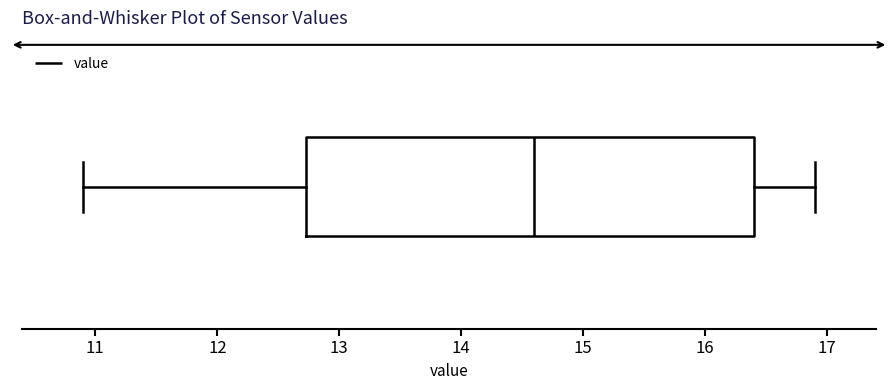

Read this box plot against the x-axis: the position of the median line, the range covered by the box, and the ends of both whiskers. The values are not printed on the chart, so give them approximately, as read against the axis.

median 14.6, box 12.7 to 16.4, whiskers 10.9 to 16.9